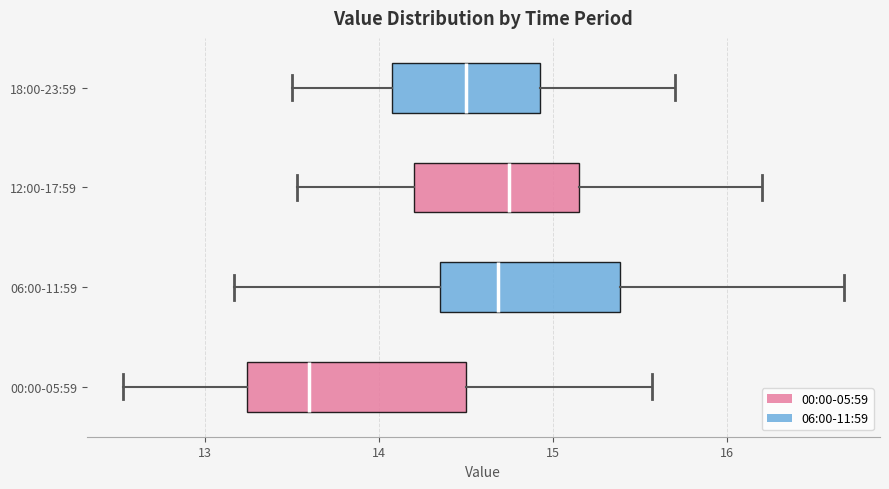

Reading bottom to top, read every box against the x-axis: the position of its median line, the range the box covers, and the ends of its whiskers. The values are not printed on the chart, so give them approximately, as read against the axis.

00:00-05:59: median 13.6, box 13.2 to 14.5, whiskers 12.5 to 15.6
06:00-11:59: median 14.7, box 14.4 to 15.4, whiskers 13.2 to 16.7
12:00-17:59: median 14.8, box 14.2 to 15.2, whiskers 13.5 to 16.2
18:00-23:59: median 14.5, box 14.1 to 14.9, whiskers 13.5 to 15.7